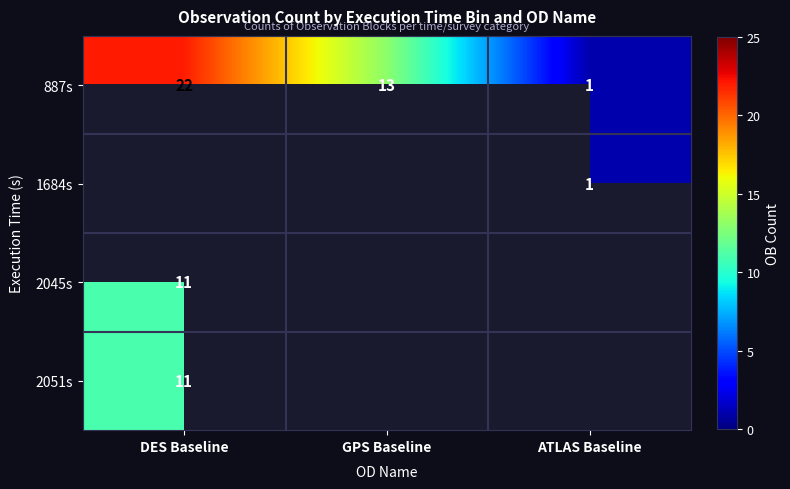

Count the 887s values in the range 1 to 22.

3